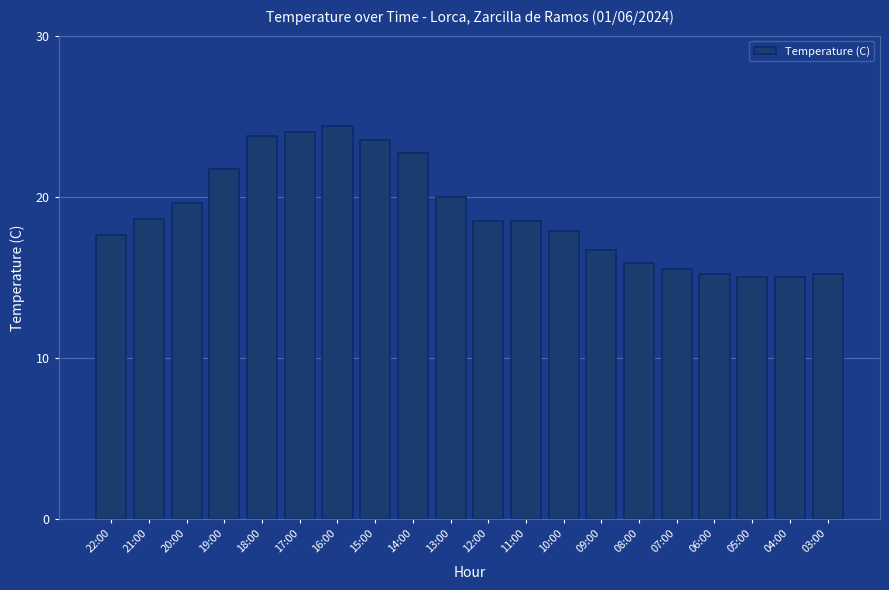

What position from the left is 10:00?

13